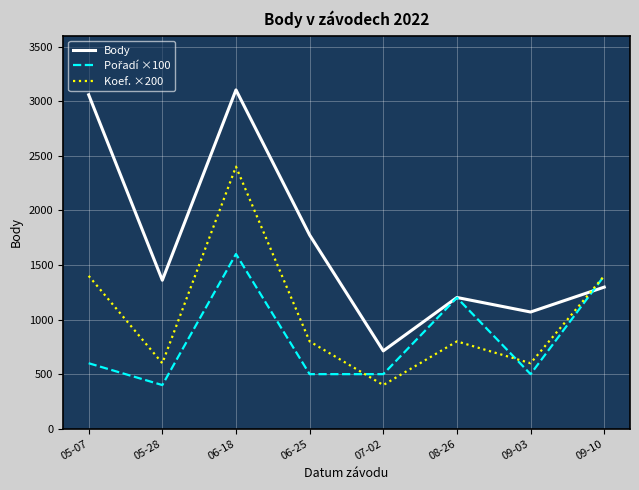

Is this an area chart (filled region under the line)?

No